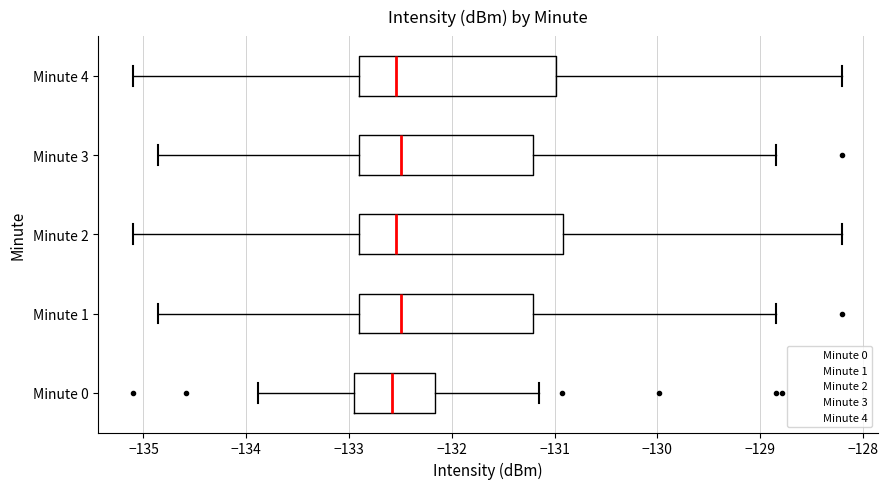

Reading bottom to top, read every box against the x-axis: the position of its median line, the range the box covers, and the ends of its whiskers. The values are not printed on the chart, so give them approximately, as read against the axis.

Minute 0: median -132.6, box -132.9 to -132.2, whiskers -133.9 to -131.2
Minute 1: median -132.5, box -132.9 to -131.2, whiskers -134.9 to -128.8
Minute 2: median -132.5, box -132.9 to -130.9, whiskers -135.1 to -128.2
Minute 3: median -132.5, box -132.9 to -131.2, whiskers -134.9 to -128.8
Minute 4: median -132.5, box -132.9 to -131.0, whiskers -135.1 to -128.2